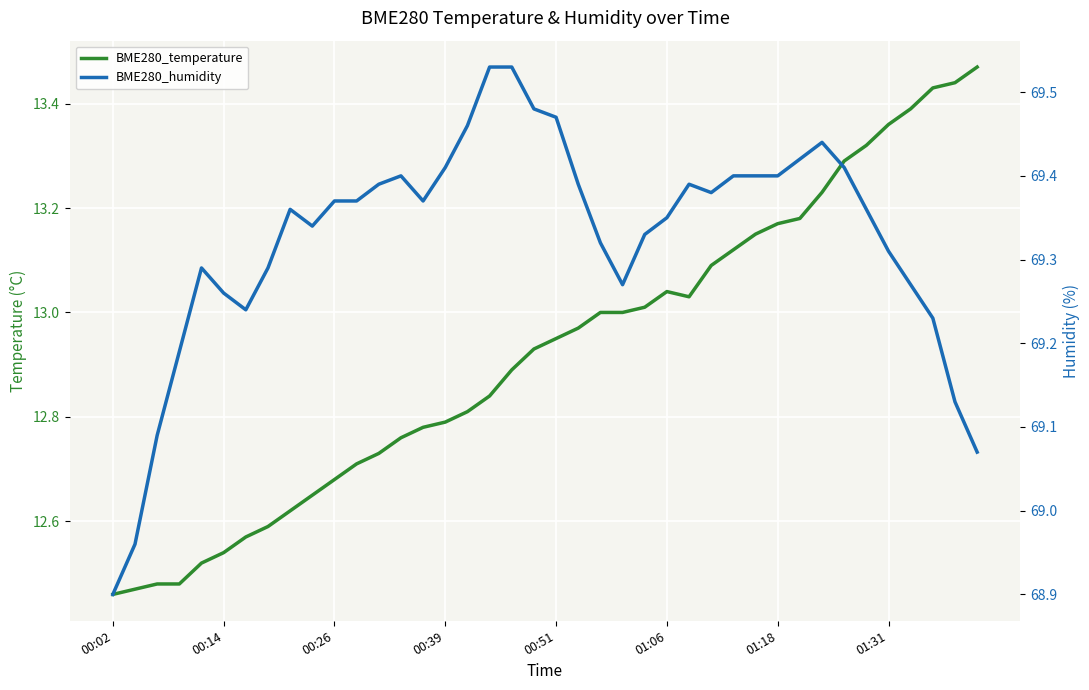

Which series has the largest total across all categories?

BME280_humidity